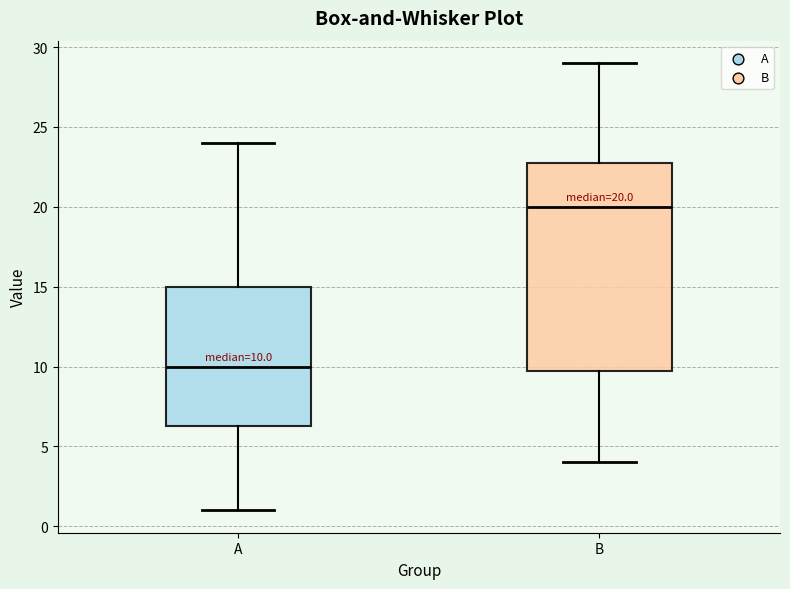

Which box's median line is the highest?

B